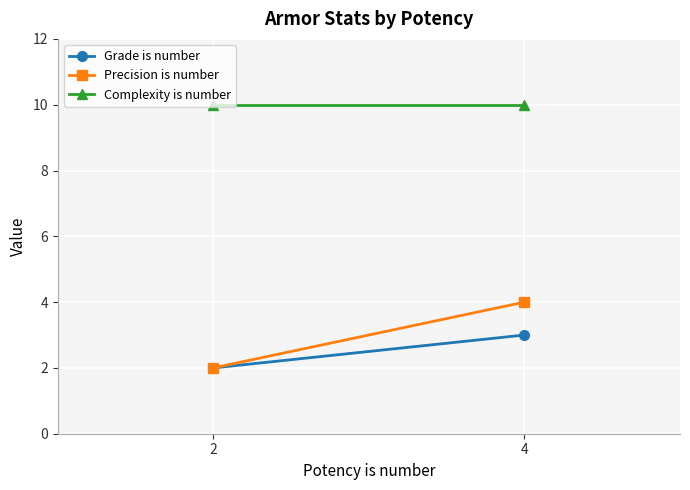

What is the total value across all series at 2?

14